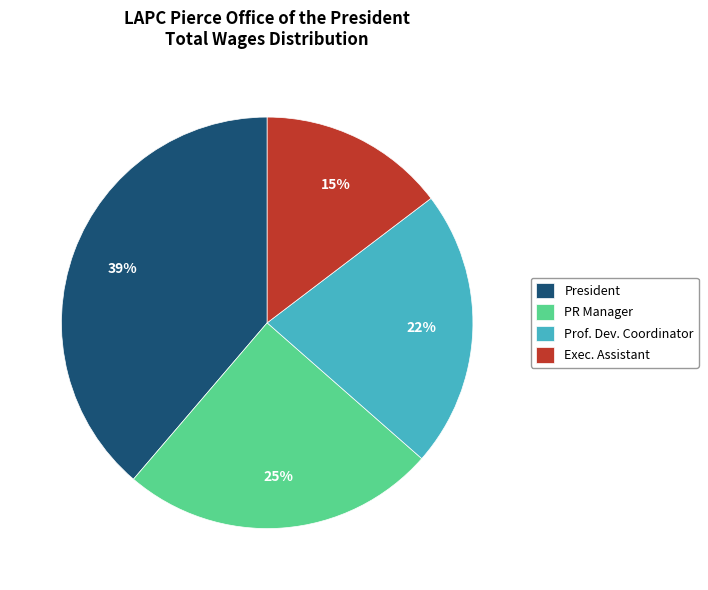

Is President the majority of the pie?

No